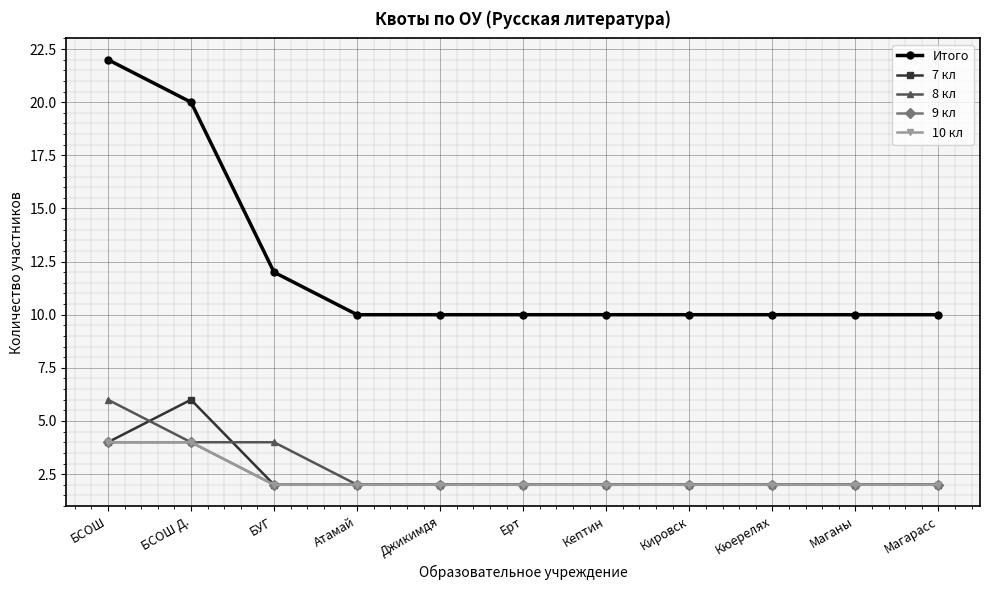

List the labels in order of 9 кл value, smallest first.

БУГ, Атамай, Джикимдя, Ерт, Кептин, Кировск, Кюерелях, Маганы, Магарасс, БСОШ, БСОШ Д.